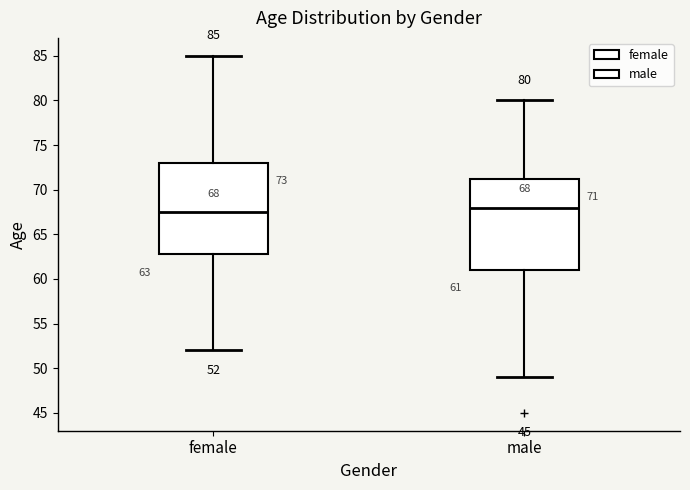

Which box has the lowest median line?

female